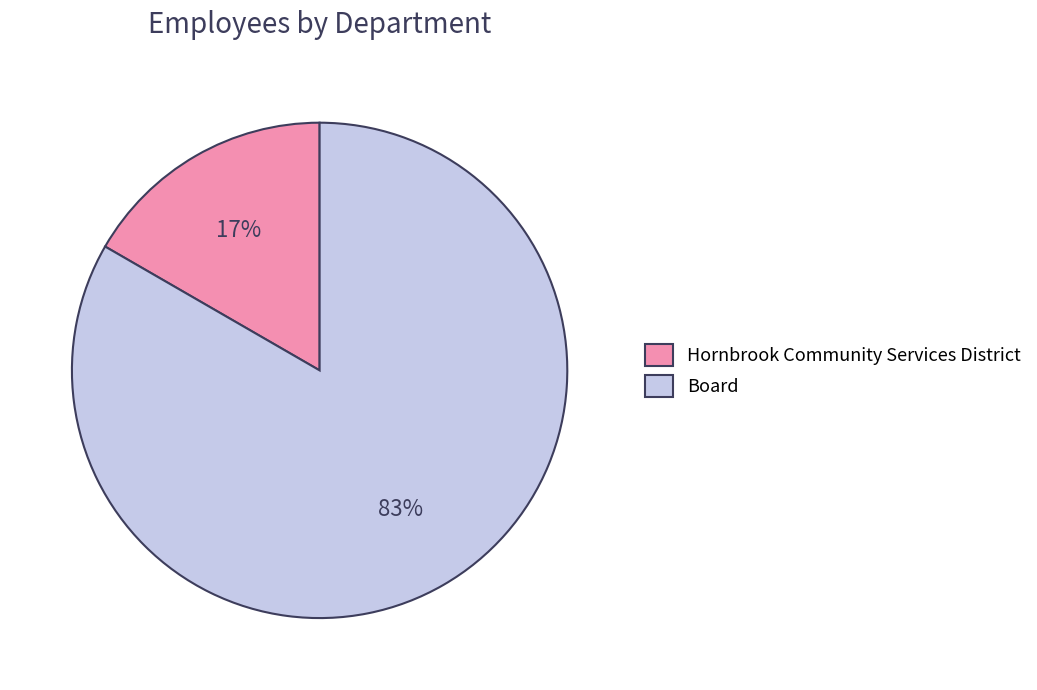

Is there any slice that represents more than half of the pie?

Yes